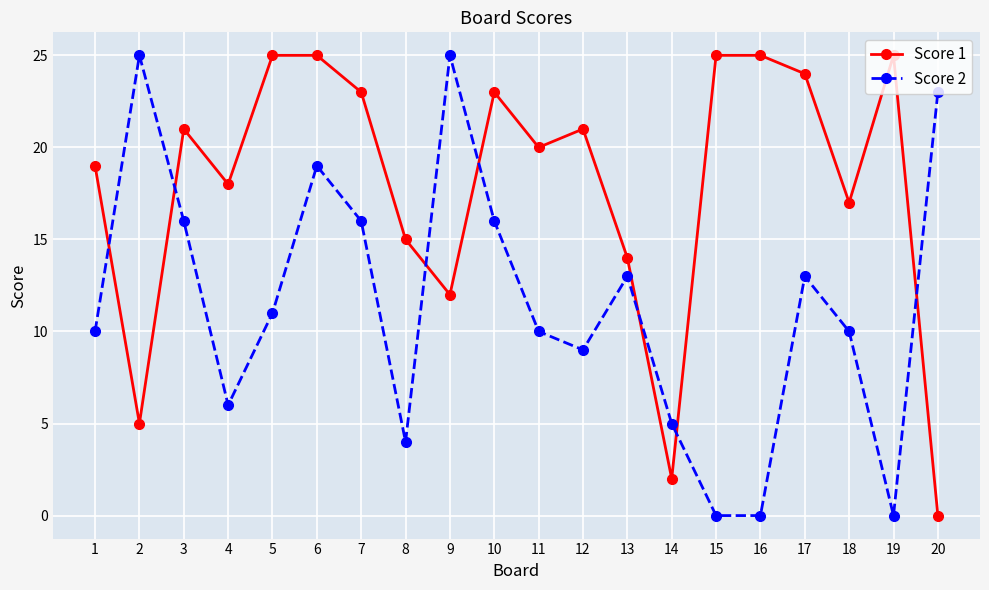

True or false: Score 1 and Score 2 intersect in this chart.

True